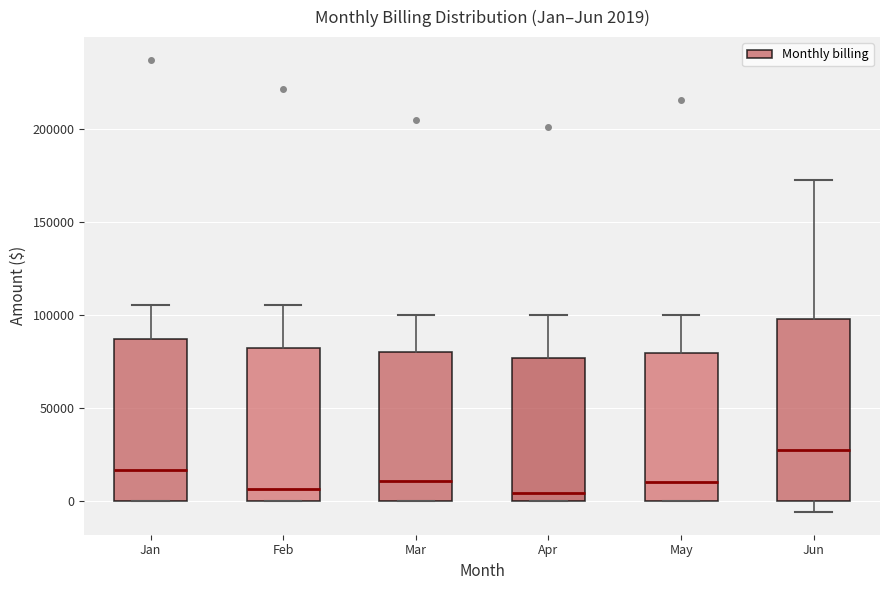

Comparing the boxes themselves (not the whiskers), which one is the tallest?

Jun